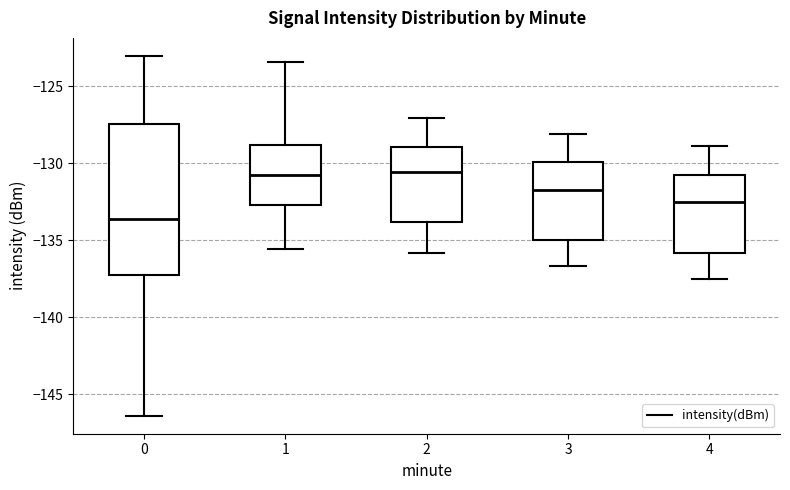

Where is the upper edge of the box at x = 0 on the y-axis? The values are not printed on the chart, so give them approximately, as read against the axis.

-127.5